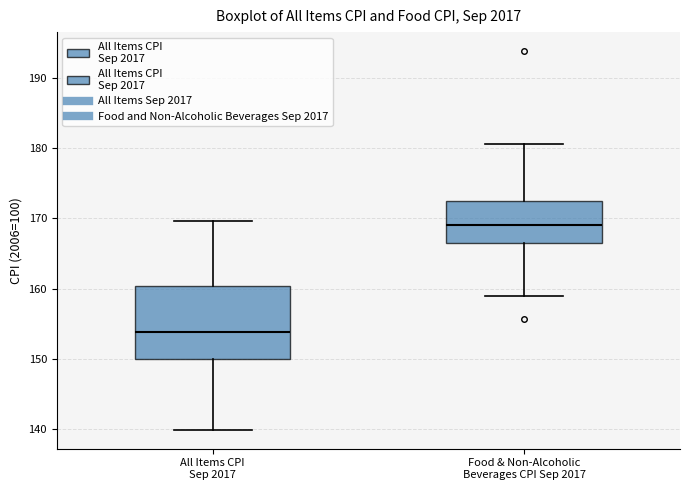

Reading left to right, read every box against the y-axis: the position of its median line, the range the box covers, and the ends of its whiskers. The values are not printed on the chart, so give them approximately, as read against the axis.

All Items CPI Sep 2017: median 154, box 150 to 160, whiskers 140 to 170
Food & Non-Alcoholic Beverages CPI Sep 2017: median 169, box 167 to 172, whiskers 159 to 181